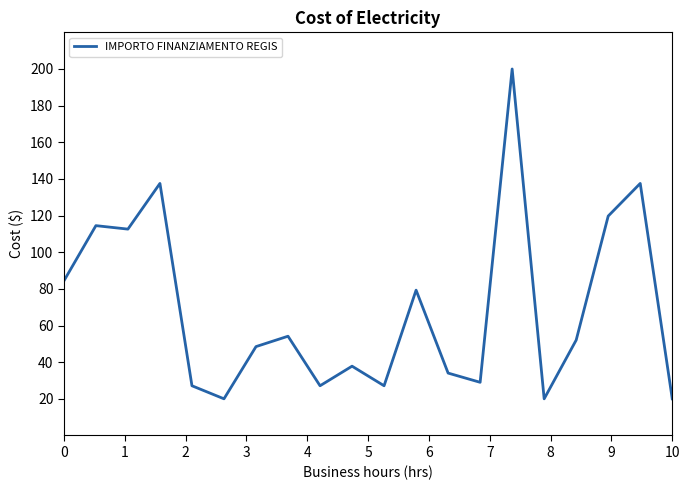

What is the difference between the maximum and minimum values?

180.0